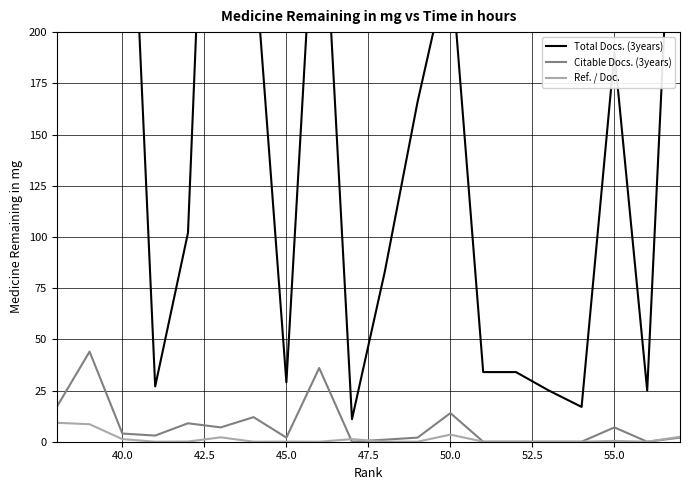

True or false: Total Docs. (3years) and Citable Docs. (3years) intersect in this chart.

False